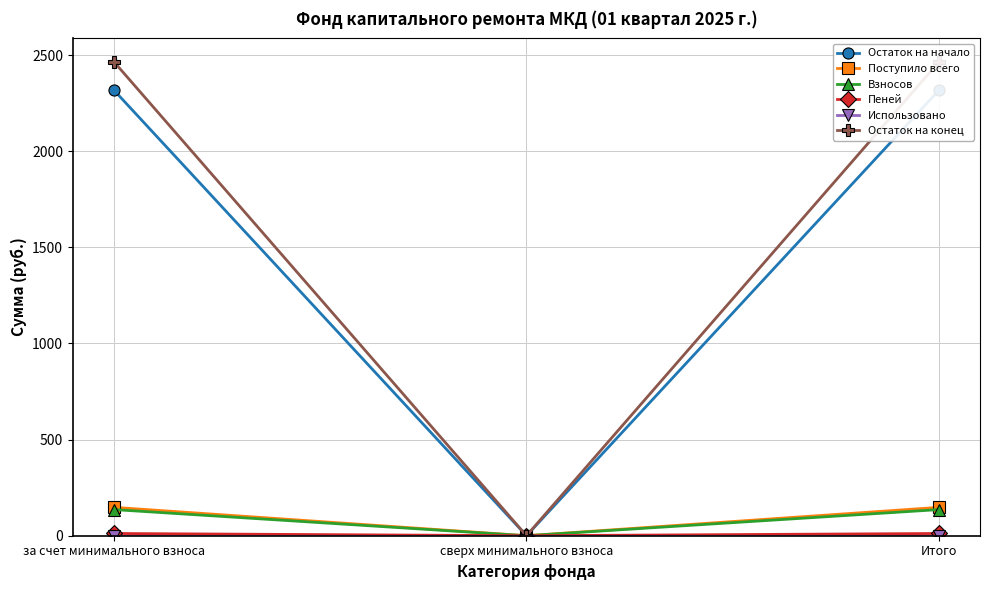

What is the label of the 2nd point from the right?

сверх минимального взноса